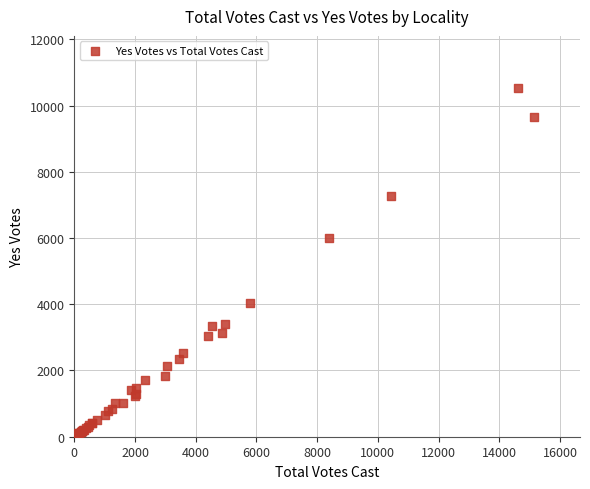

What Y value in the scatter plot is closest to 5277?

6013